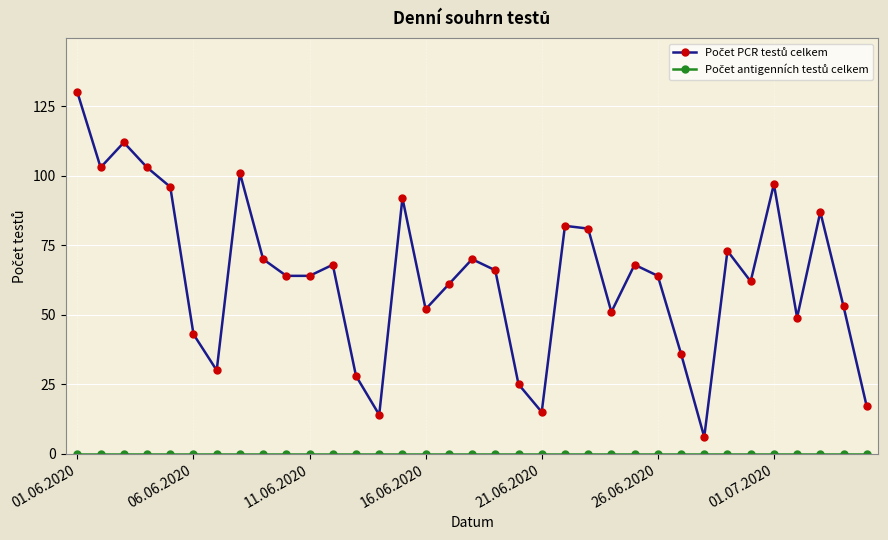

True or false: Počet PCR testů celkem and Počet antigenních testů celkem intersect in this chart.

False